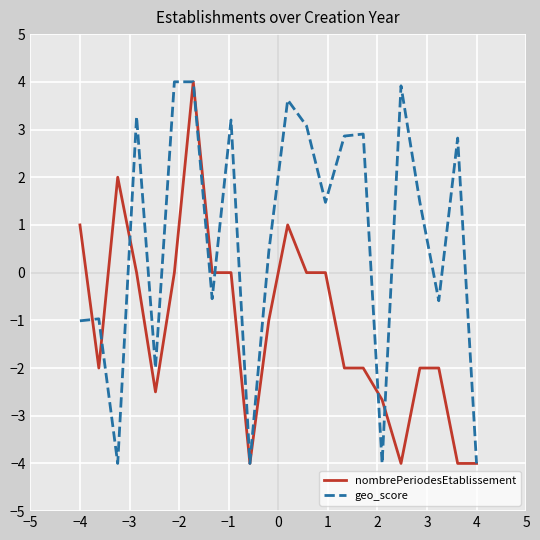

List the series in order of their overall mean, highest first.

geo_score, nombrePeriodesEtablissement